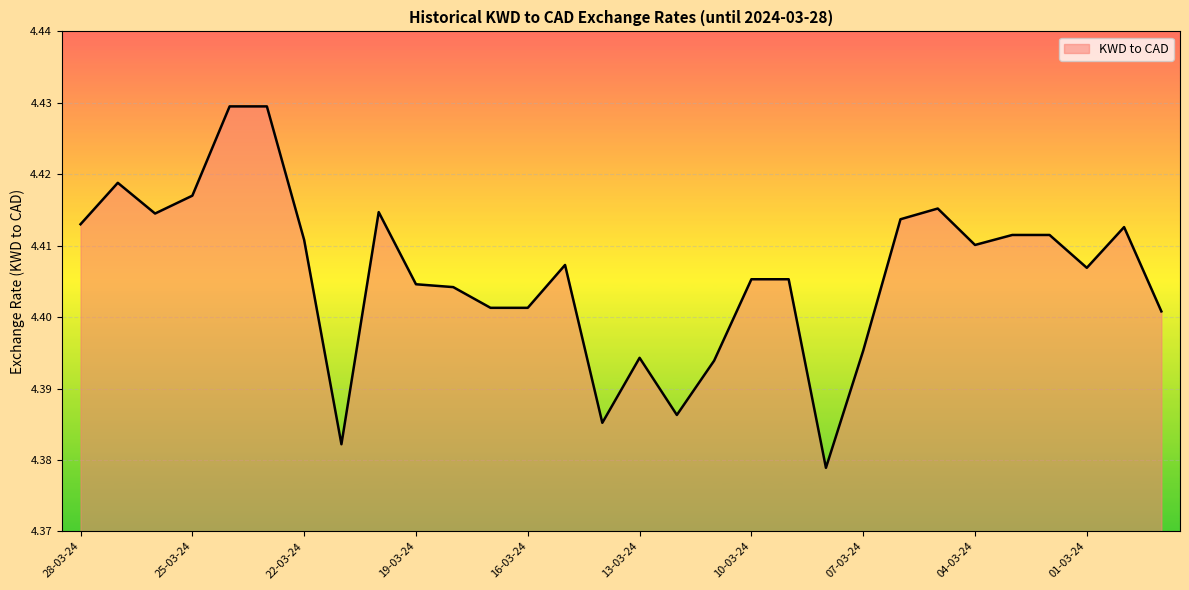

How many lines are shown in the chart?

1